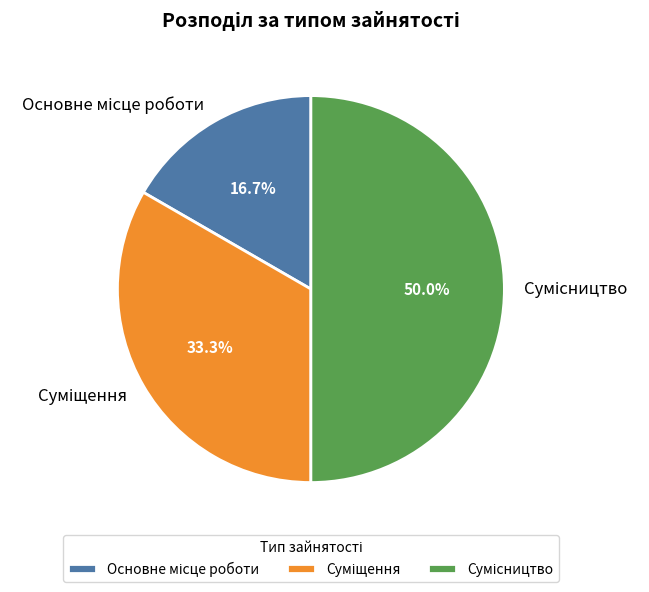

How much of the chart is everything except Сумісництво?

50.0%